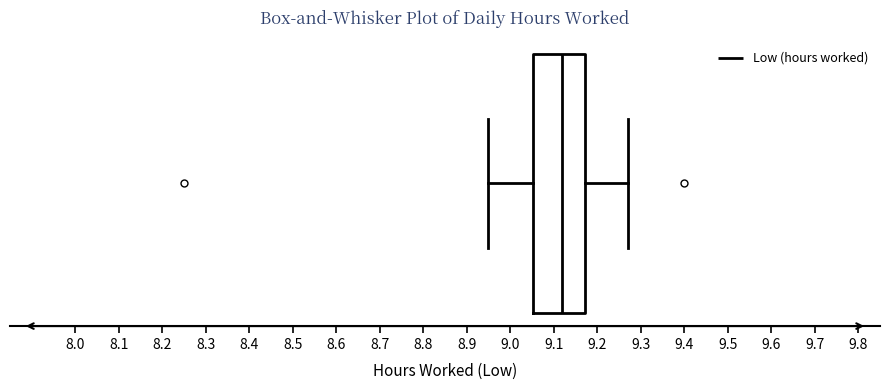

Transcribe this box plot: give where the median line is, the range the box spans, and where the two whiskers end, as read against the x-axis. The values are not printed on the chart, so give them approximately, as read against the axis.

median 9.12, box 9.05 to 9.17, whiskers 8.95 to 9.27